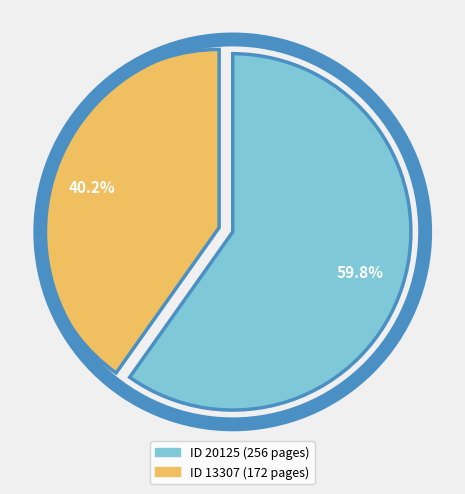

To the nearest percent, what is the average slice percentage?

50%